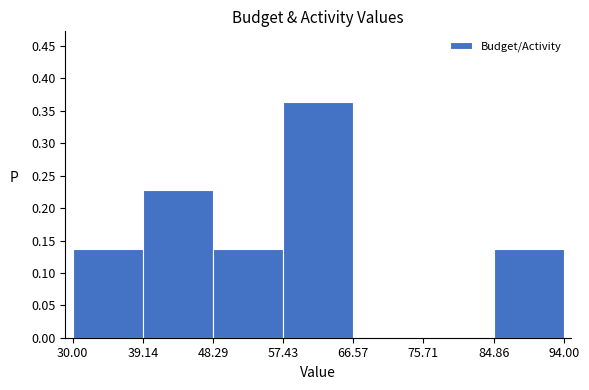

What is the height of the bar covering 84.86 to 94.00 on the x-axis? The values are not printed on the chart, so give them approximately, as read against the axis.

0.135